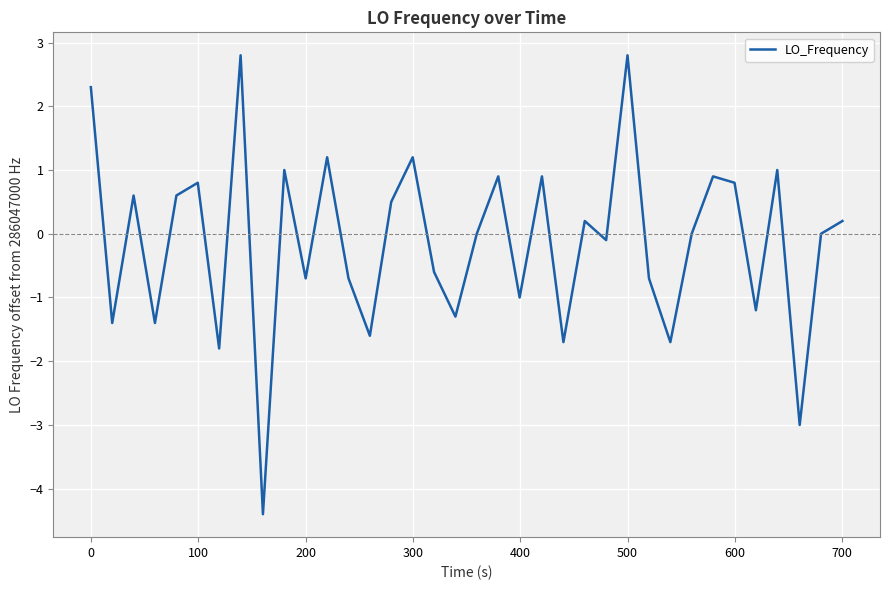

How many series are shown in this chart?

1